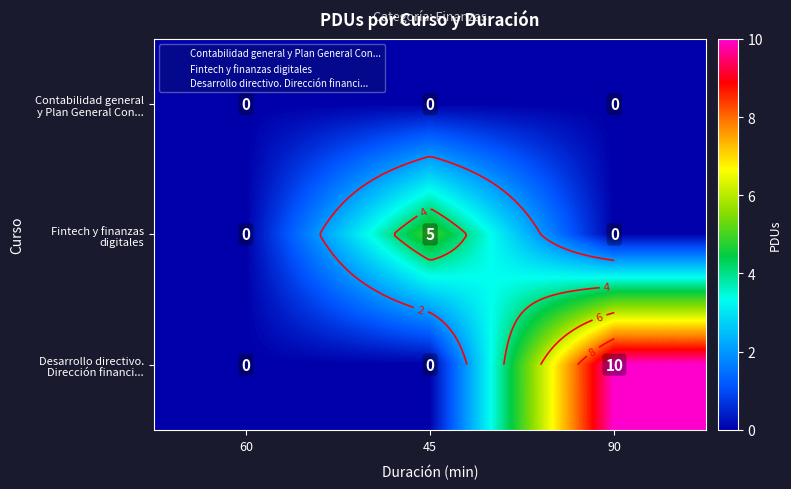

What is the difference between the maximum and minimum values in the Fintech y finanzas digitales series?

5